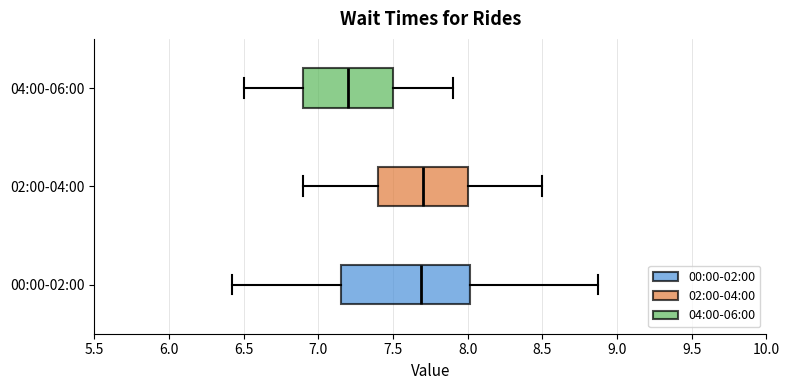

Where is the left edge of the box for 00:00-02:00 on the x-axis? The values are not printed on the chart, so give them approximately, as read against the axis.

7.15